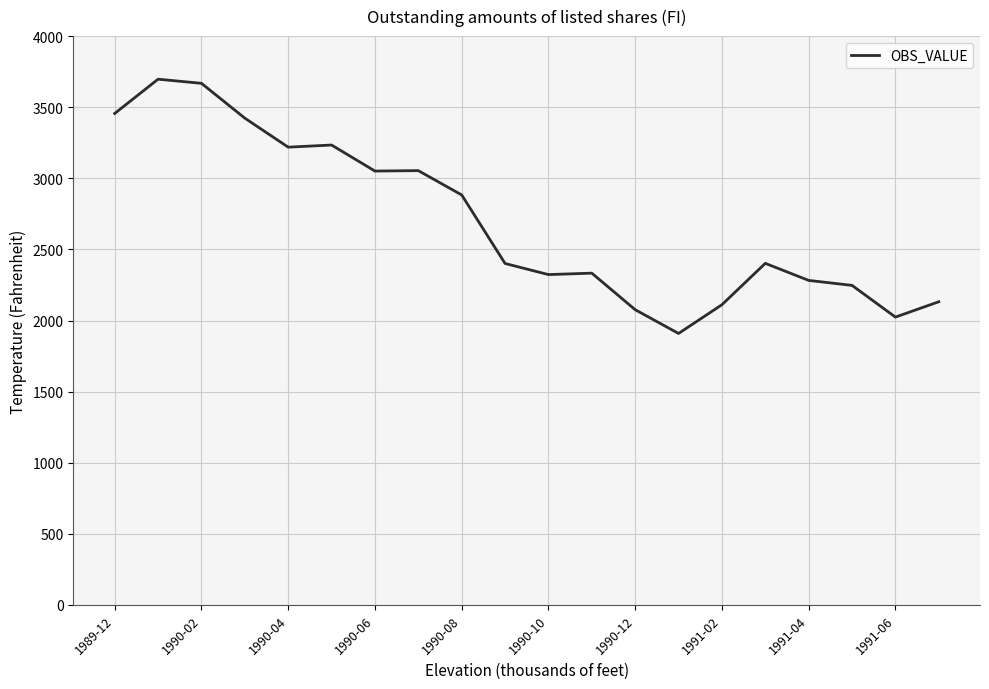

What is the greatest value displayed?

3697